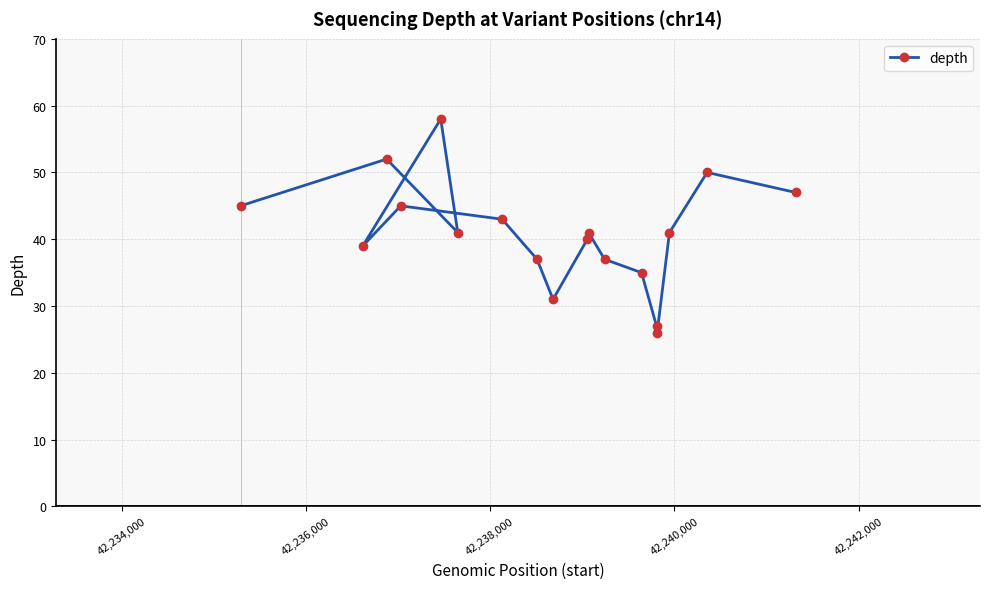

How many values are below 41?

8